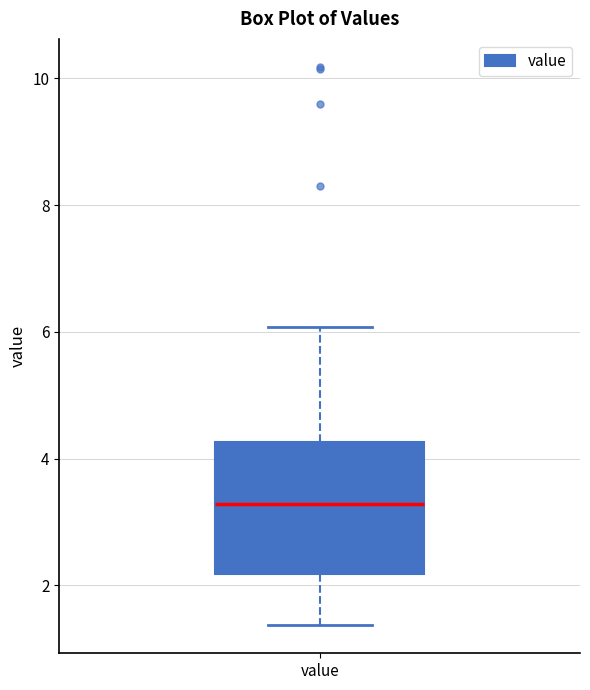

Transcribe this box plot: give where the median line is, the range the box spans, and where the two whiskers end, as read against the y-axis. The values are not printed on the chart, so give them approximately, as read against the axis.

median 3.2, box 2.2 to 4.2, whiskers 1.4 to 6.0